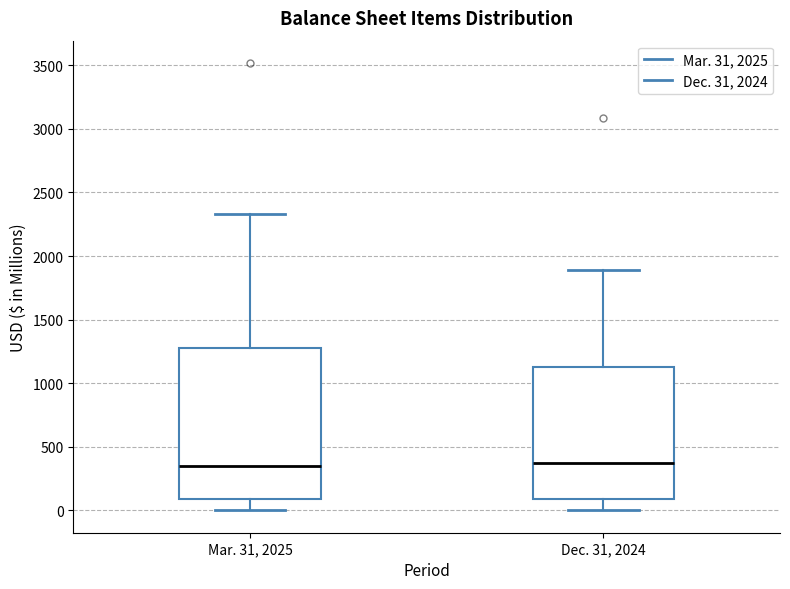

Which box is the tallest, from its lower edge to its upper edge?

Mar. 31, 2025